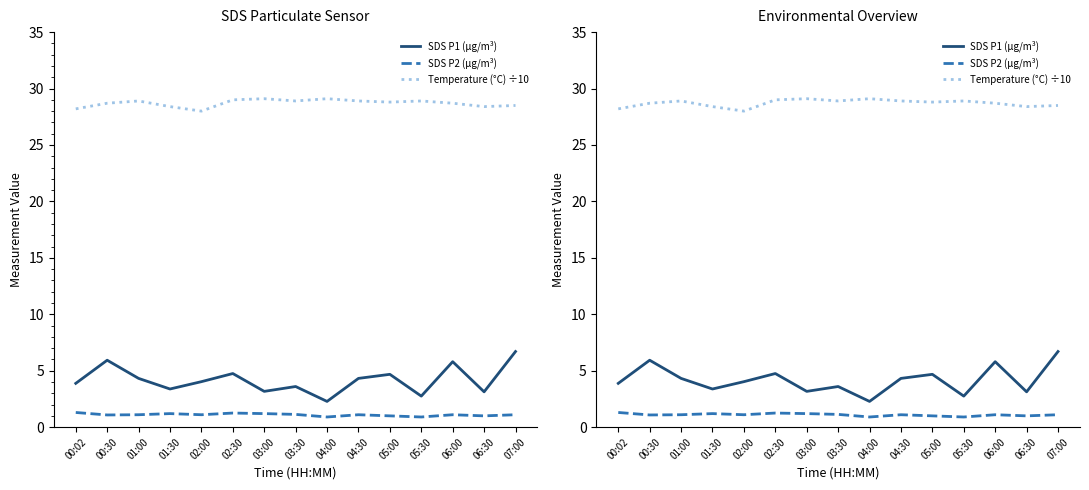

What value does the SDS P1 (µg/m³) series have at 04:00?

2.3